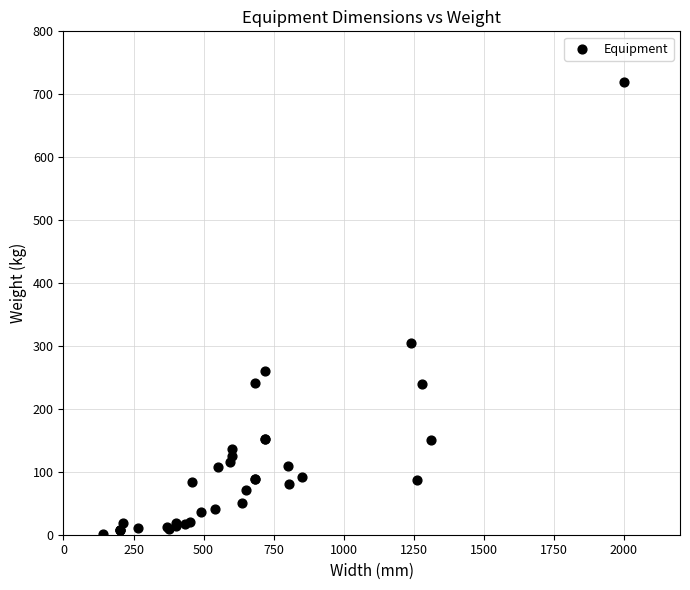

What Y value in the scatter plot is closest to 360?

304.7